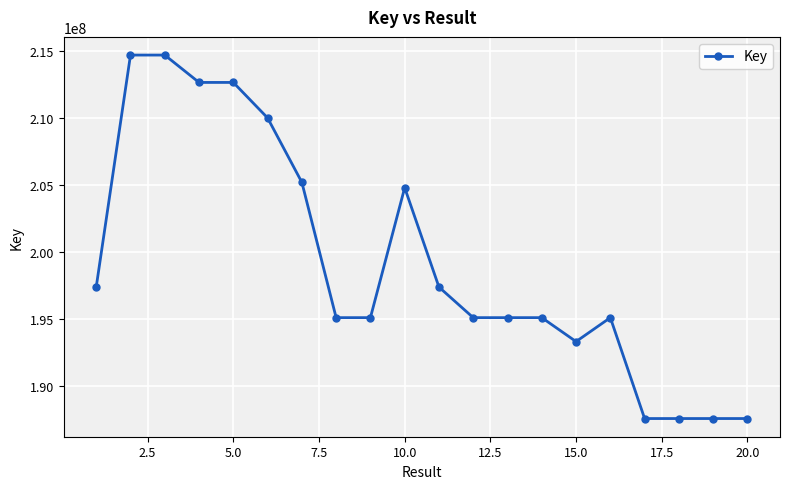

What is the value of the 18th point from the left?

187580946